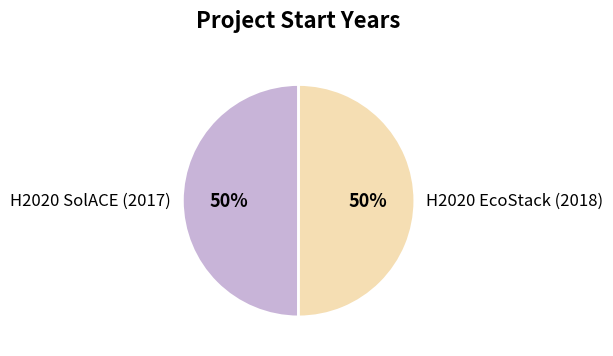

To the nearest percent, what percentage of the pie is H2020 SolACE (2017)?

50%